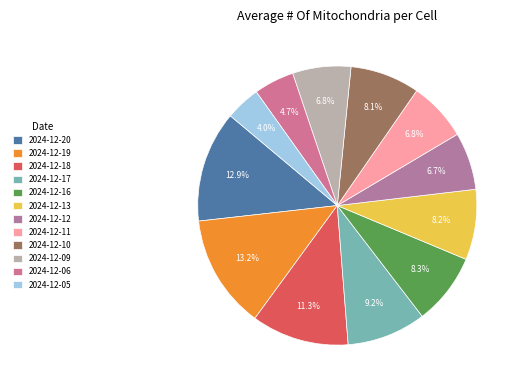

To the nearest percent, what portion does 2024-12-10 represent?

8%